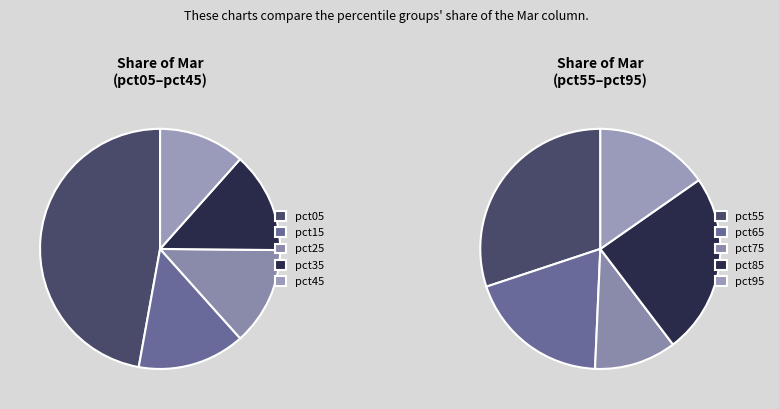

Which slice is the largest?

pct05